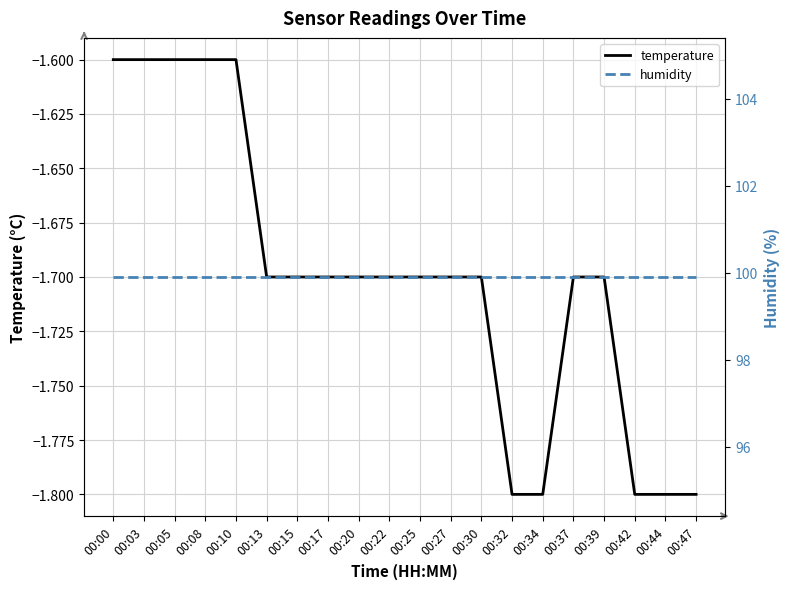

Does the chart display data point markers on the line(s)?

No